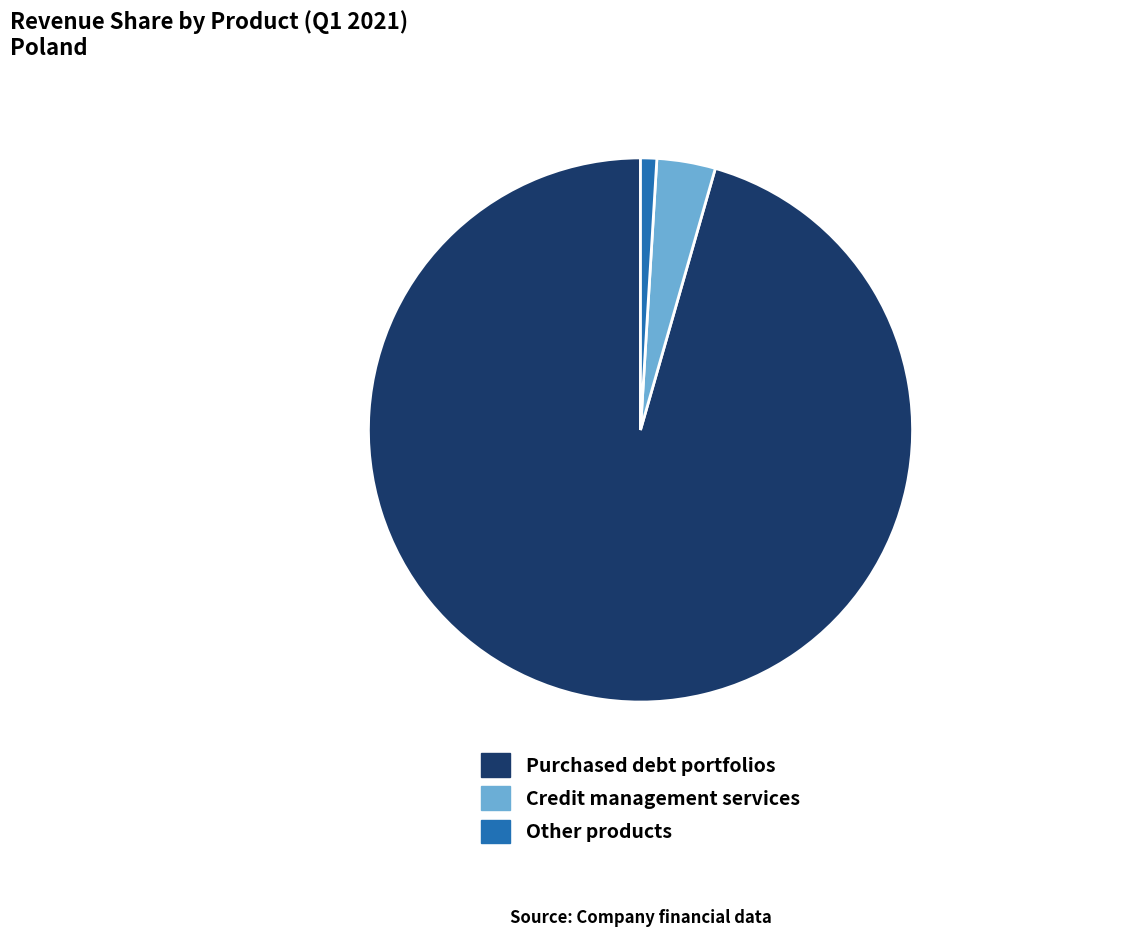

Is the sum of Purchased debt portfolios and Other products greater than half?

Yes